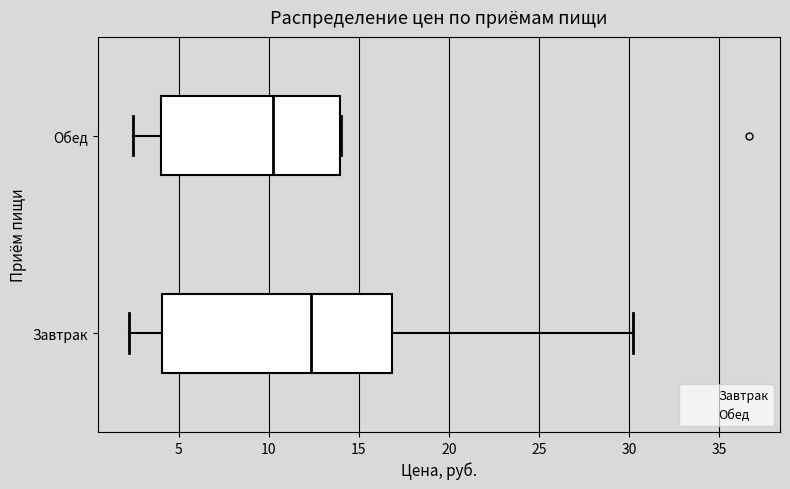

Which box has the furthest to the right median line?

Завтрак